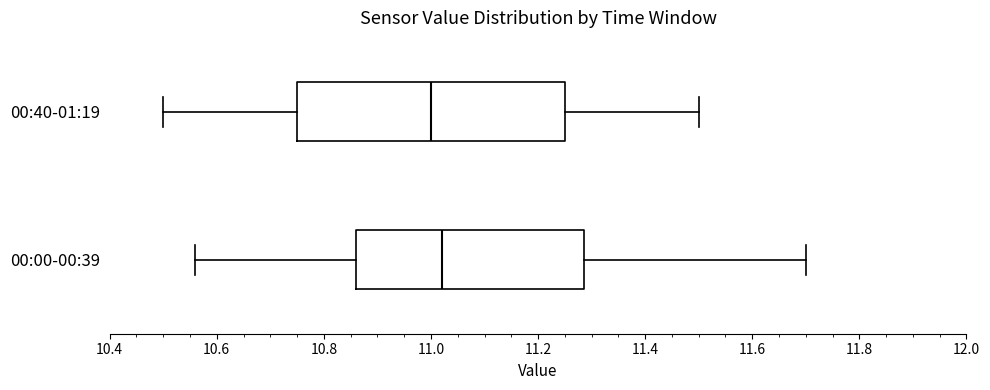

Reading bottom to top, read every box against the x-axis: the position of its median line, the range the box covers, and the ends of its whiskers. The values are not printed on the chart, so give them approximately, as read against the axis.

00:00-00:39: median 11.02, box 10.86 to 11.28, whiskers 10.56 to 11.70
00:40-01:19: median 11.00, box 10.76 to 11.26, whiskers 10.50 to 11.50